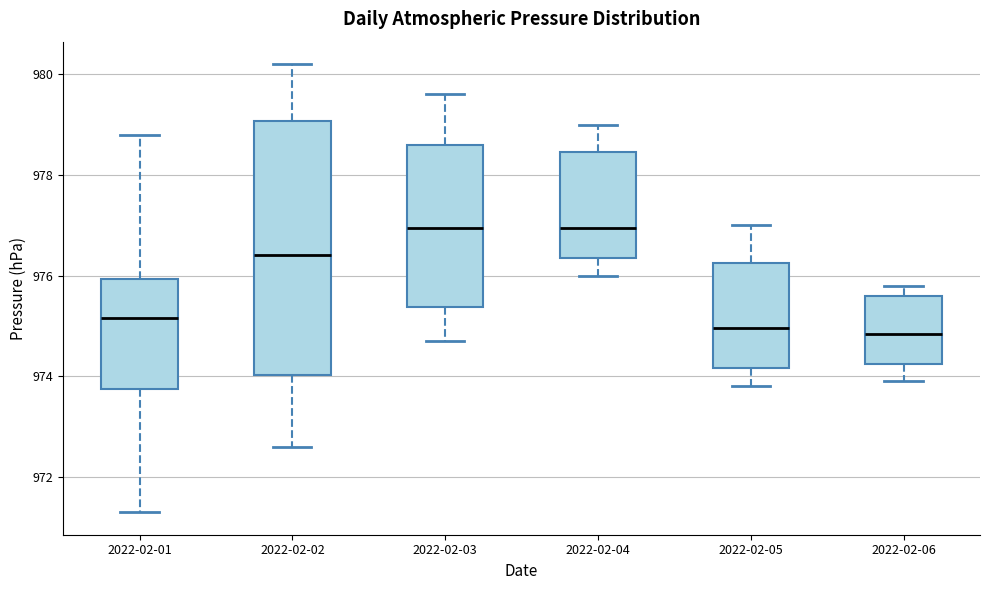

Comparing the boxes themselves (not the whiskers), which one is the tallest?

2022-02-02